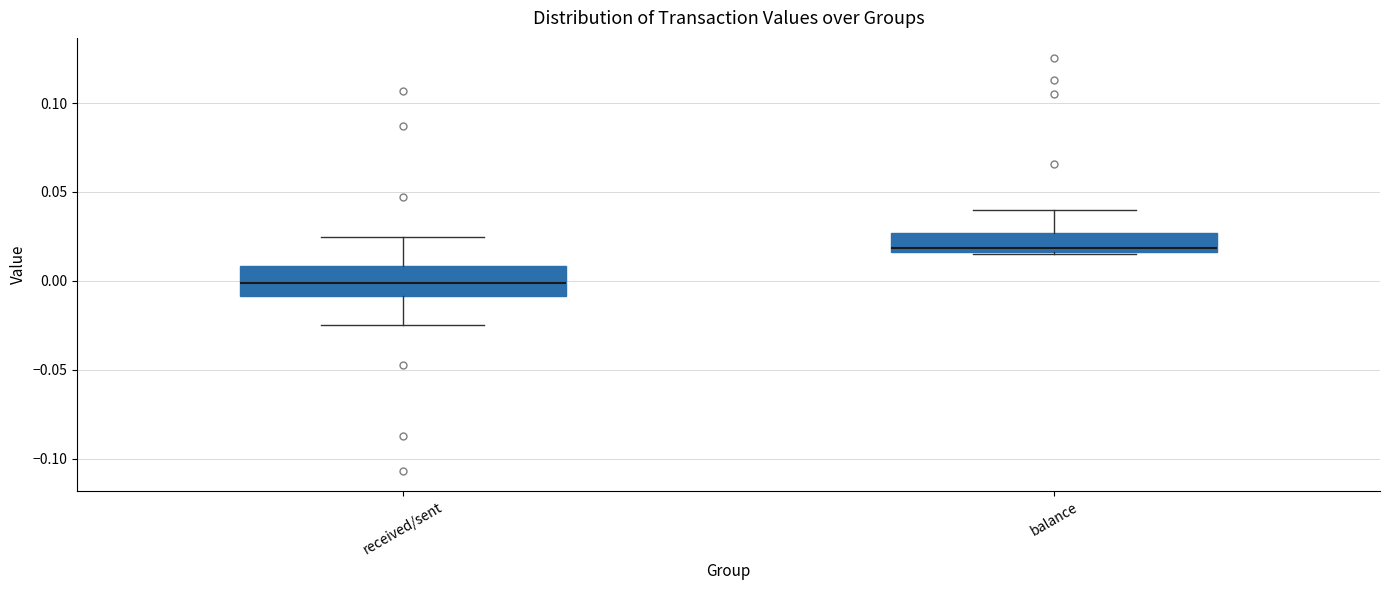

Which box has the lowest median line?

received/sent